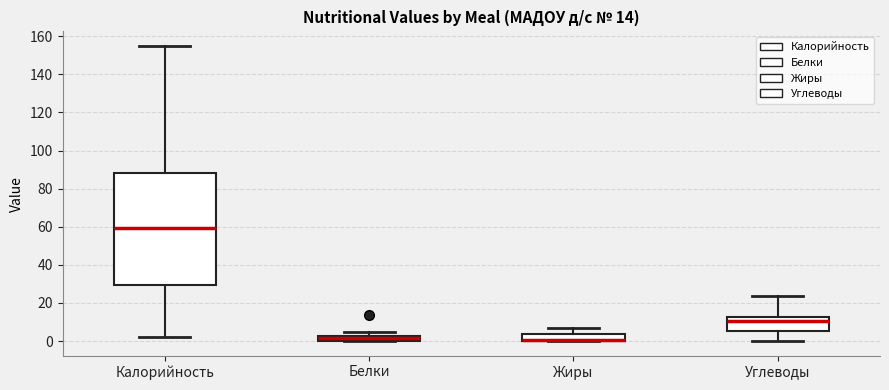

Comparing the boxes themselves (not the whiskers), which one is the tallest?

Калорийность